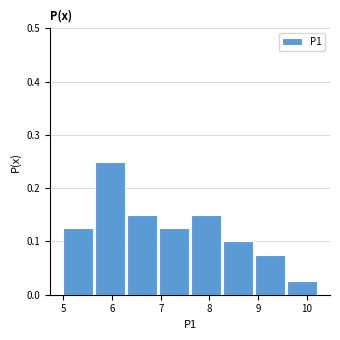

Reading left to right, list every bar in this chart as the range it spans on the x-axis followed by its height. Neither the bar edges nor the heights are printed on the chart, so give them approximately, as read against the axes.

5.0 to 5.6: 0.13
5.6 to 6.3: 0.25
6.3 to 6.9: 0.15
6.9 to 7.6: 0.13
7.6 to 8.3: 0.15
8.3 to 8.9: 0.10
8.9 to 9.6: 0.08
9.6 to 10.2: 0.03